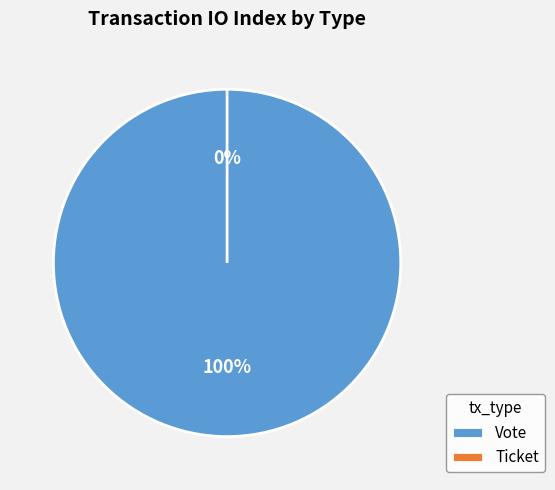

How many segments does this pie chart have?

2